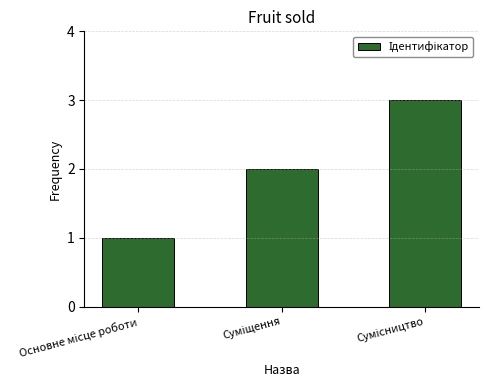

What is the greatest value displayed?

3